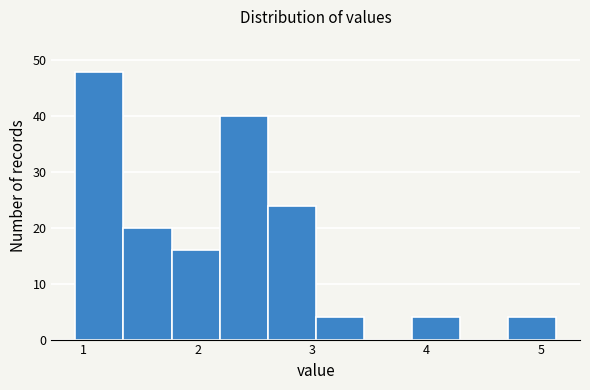

What is the height of the bar covering 1.35 to 1.77 on the x-axis? Neither the bar edges nor the heights are printed on the chart, so give them approximately, as read against the axes.

20